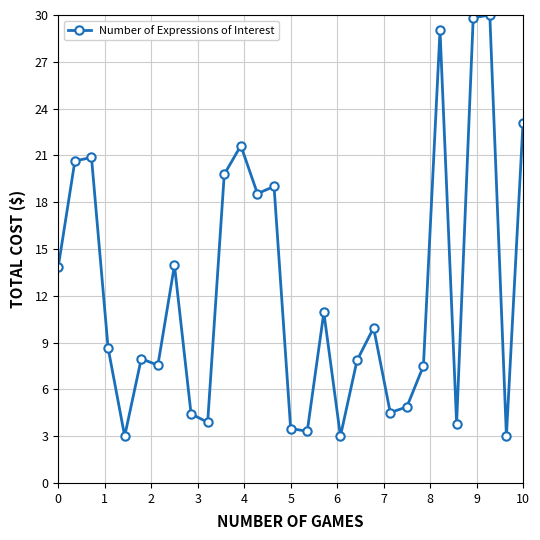

What is the difference between the maximum and minimum values?

27.0